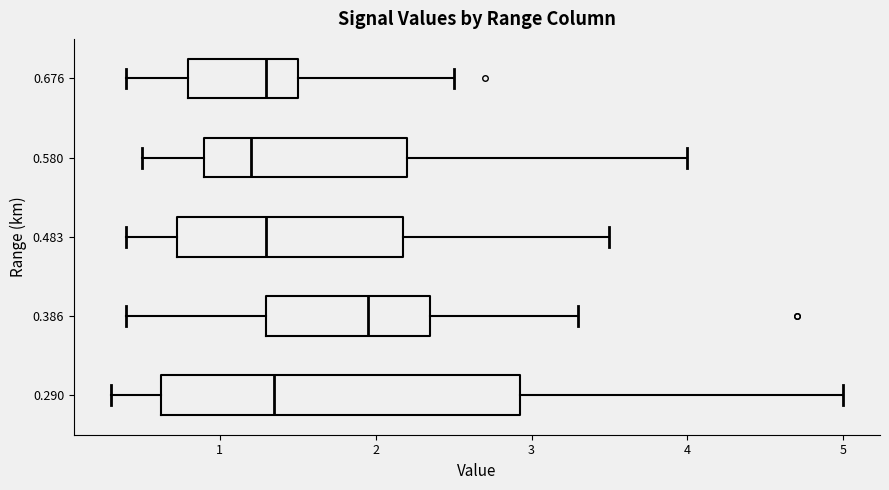

Reading bottom to top, read every box against the x-axis: the position of its median line, the range the box covers, and the ends of its whiskers. The values are not printed on the chart, so give them approximately, as read against the axis.

0.290: median 1.4, box 0.6 to 2.9, whiskers 0.3 to 5.0
0.386: median 2.0, box 1.3 to 2.4, whiskers 0.4 to 3.3
0.483: median 1.3, box 0.7 to 2.2, whiskers 0.4 to 3.5
0.580: median 1.2, box 0.9 to 2.2, whiskers 0.5 to 4.0
0.676: median 1.3, box 0.8 to 1.5, whiskers 0.4 to 2.5